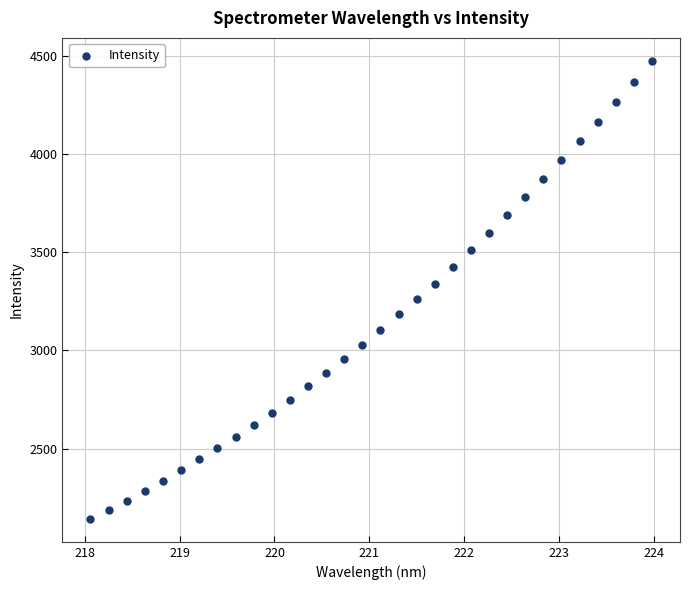

What is the range of X values (max minus min)?

5.9